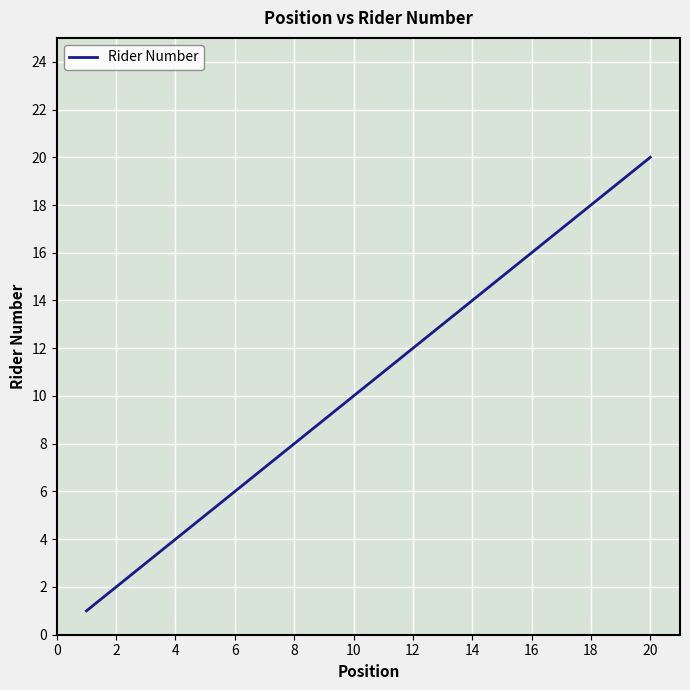

Is this an area chart (filled region under the line)?

No